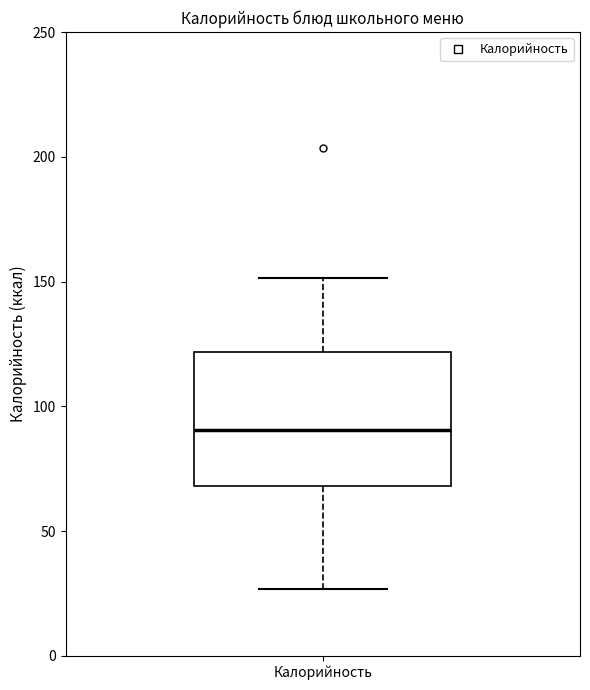

Transcribe this box plot: give where the median line is, the range the box spans, and where the two whiskers end, as read against the y-axis. The values are not printed on the chart, so give them approximately, as read against the axis.

median 90, box 70 to 120, whiskers 25 to 150